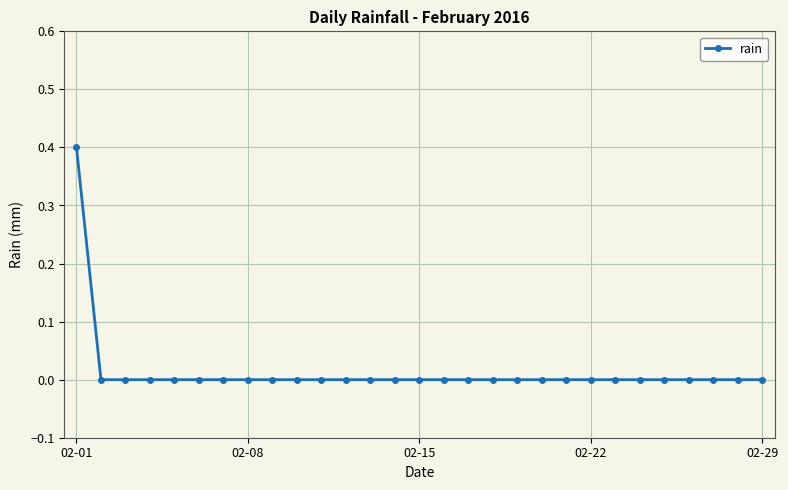

Count the values in the range 0 to 1.

29